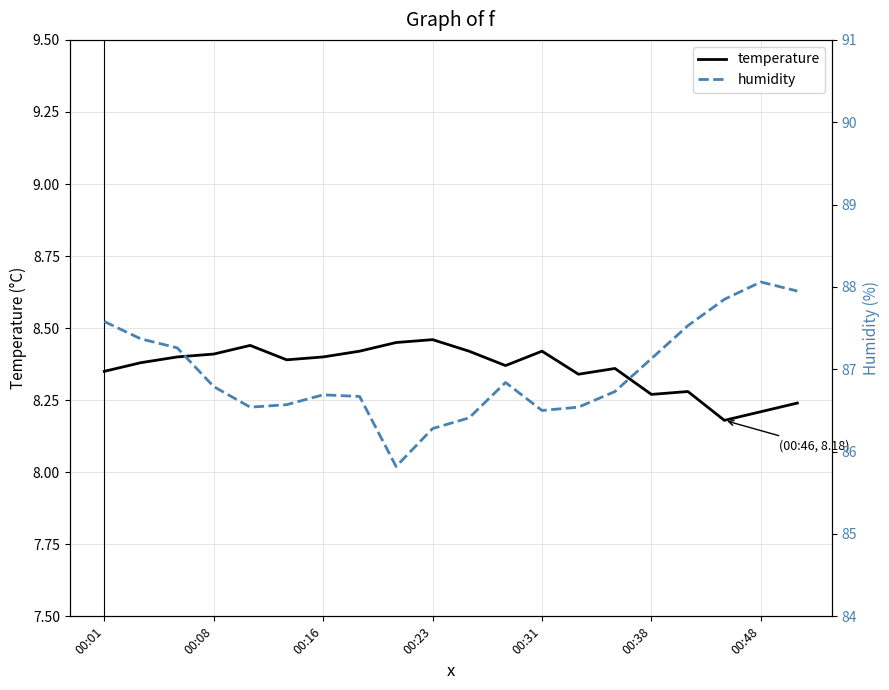

Is this an area chart (filled region under the line)?

No